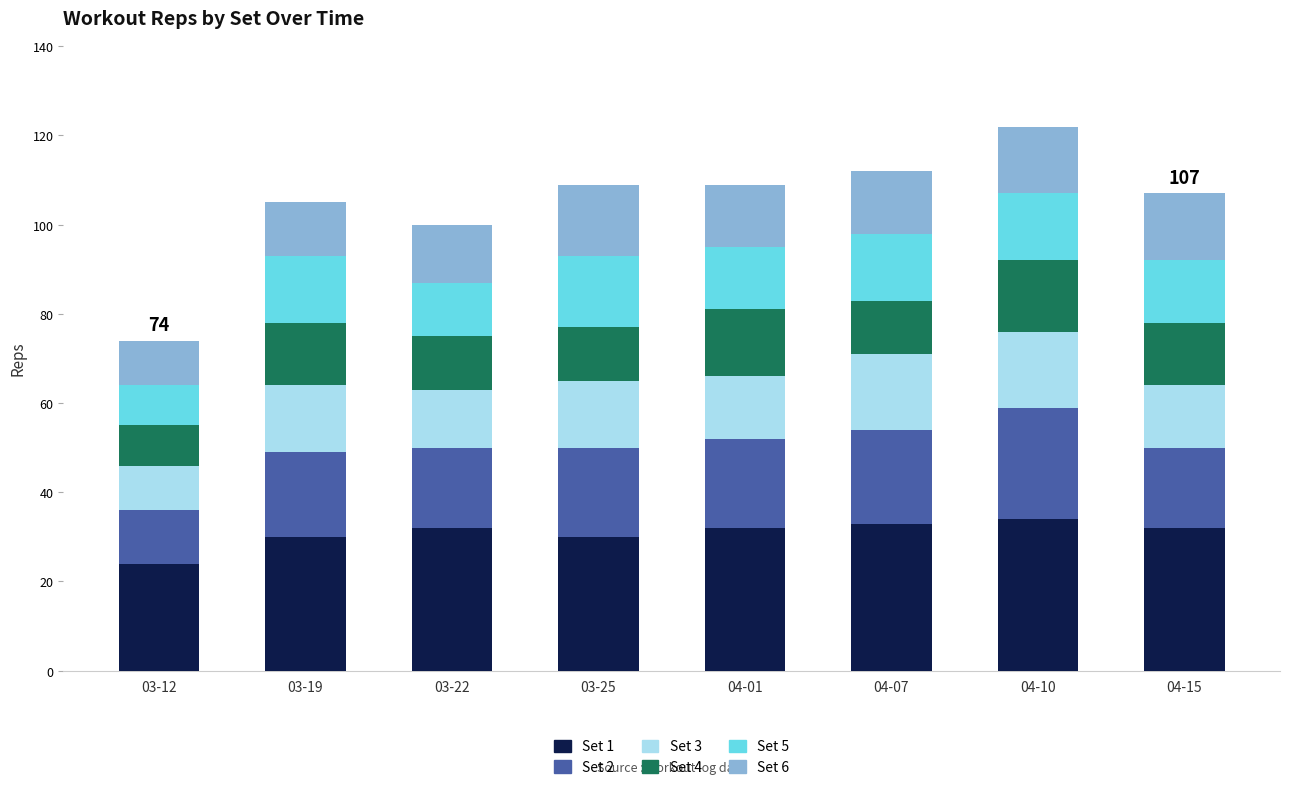

What are all the series names shown in the legend?

Set 1, Set 2, Set 3, Set 4, Set 5, Set 6